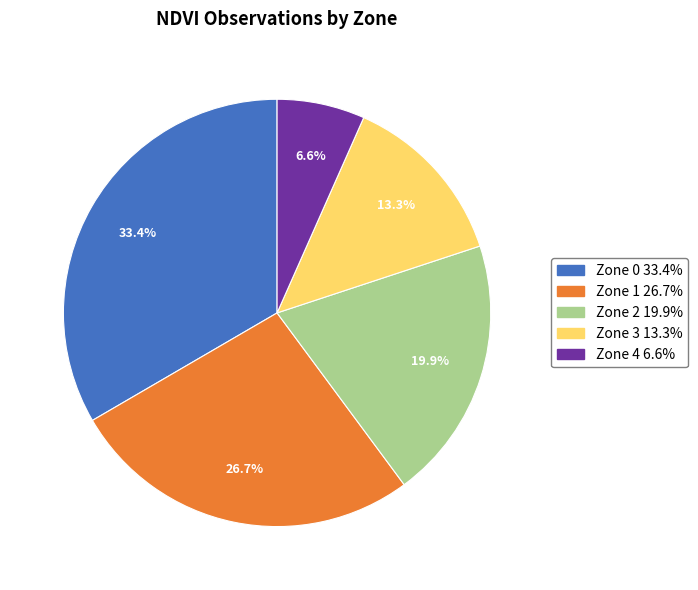

How much of the chart is everything except Zone 2?

80.1%